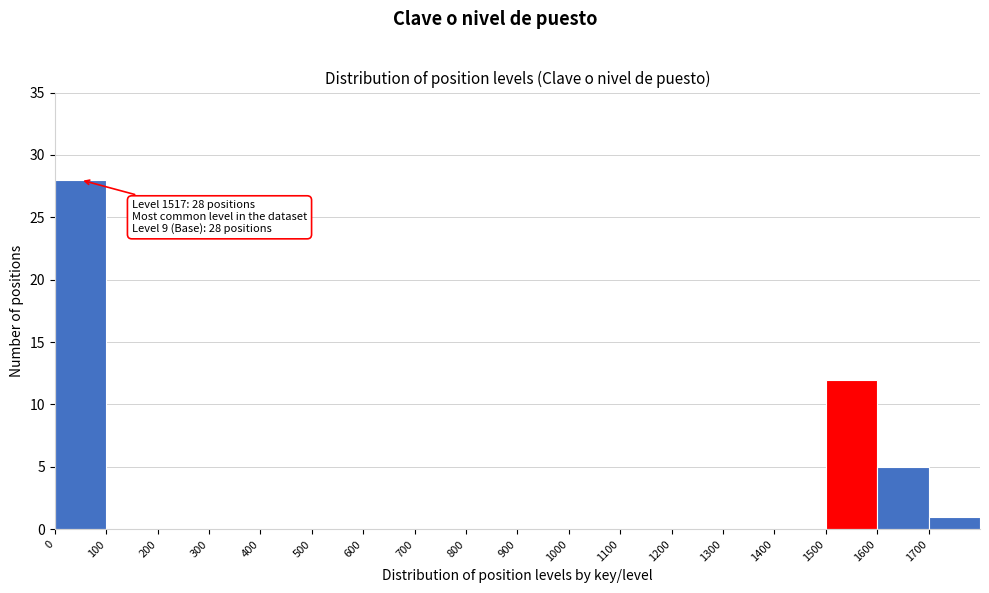

Over which range of the x-axis is the bar tallest?

0 to 100